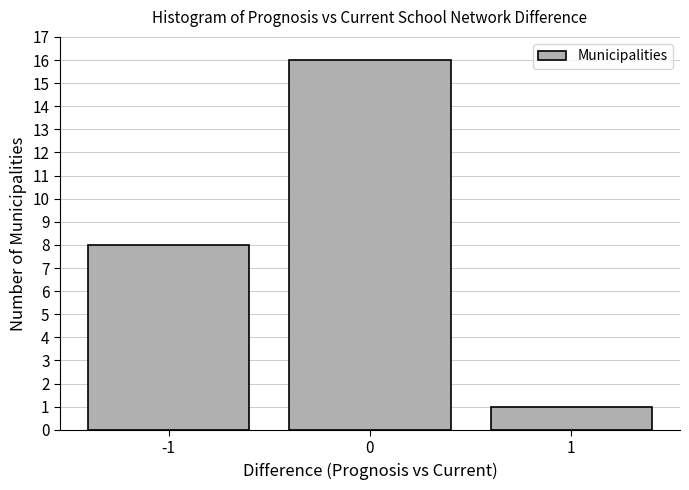

Reading left to right, extract all data points from this chart.

8	16	1